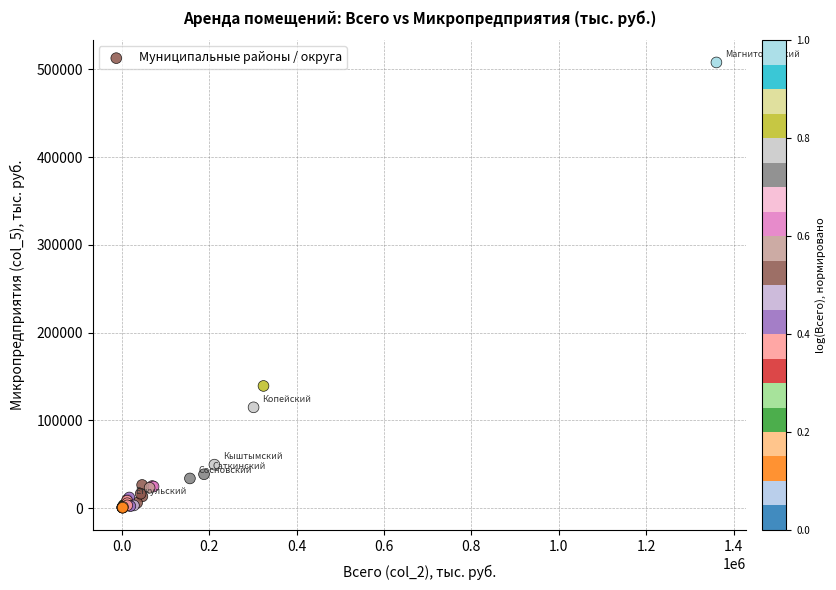

What Y value in the scatter plot is closest to 254218?

139268.2